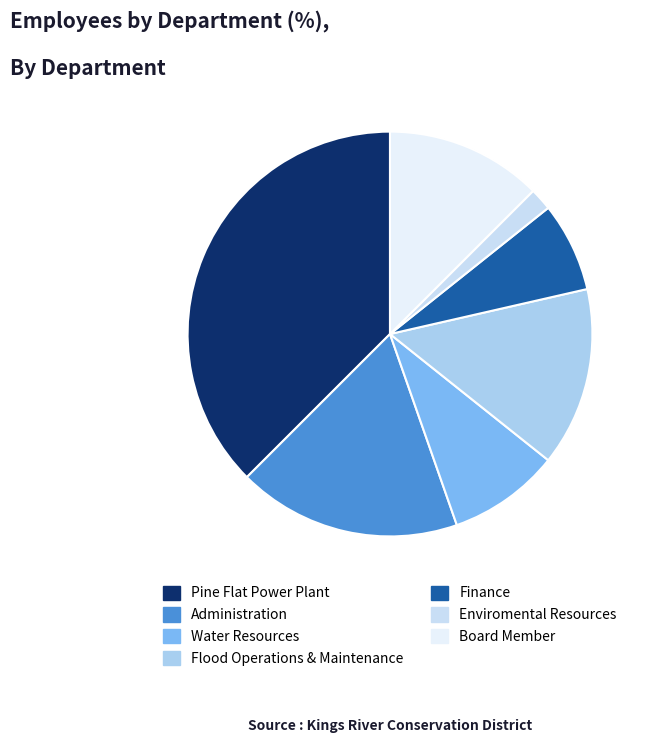

How many slices are in this pie chart?

7